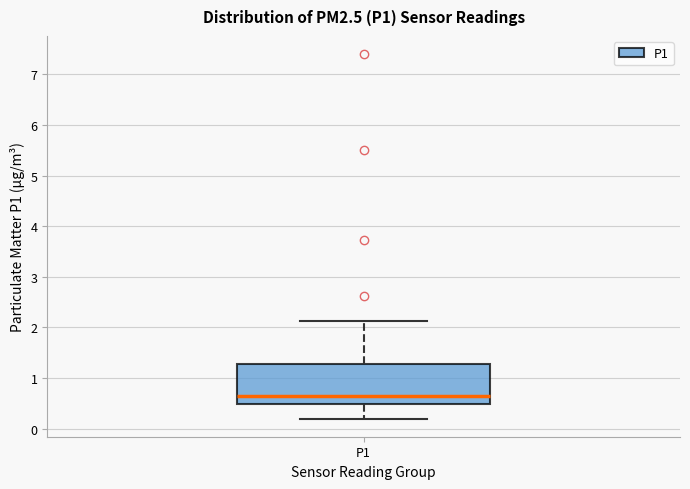

Read this box plot against the y-axis: the position of the median line, the range covered by the box, and the ends of both whiskers. The values are not printed on the chart, so give them approximately, as read against the axis.

median 0.7, box 0.5 to 1.3, whiskers 0.2 to 2.1